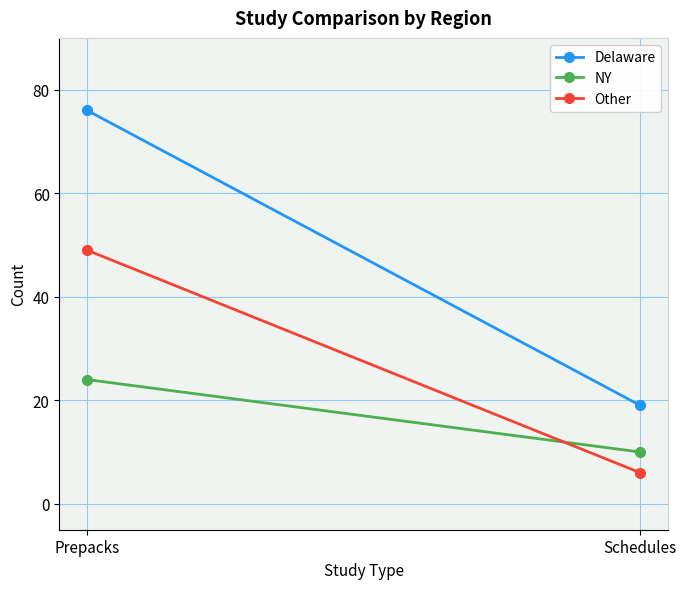

List the series in order of their peak value, lowest first.

NY, Other, Delaware